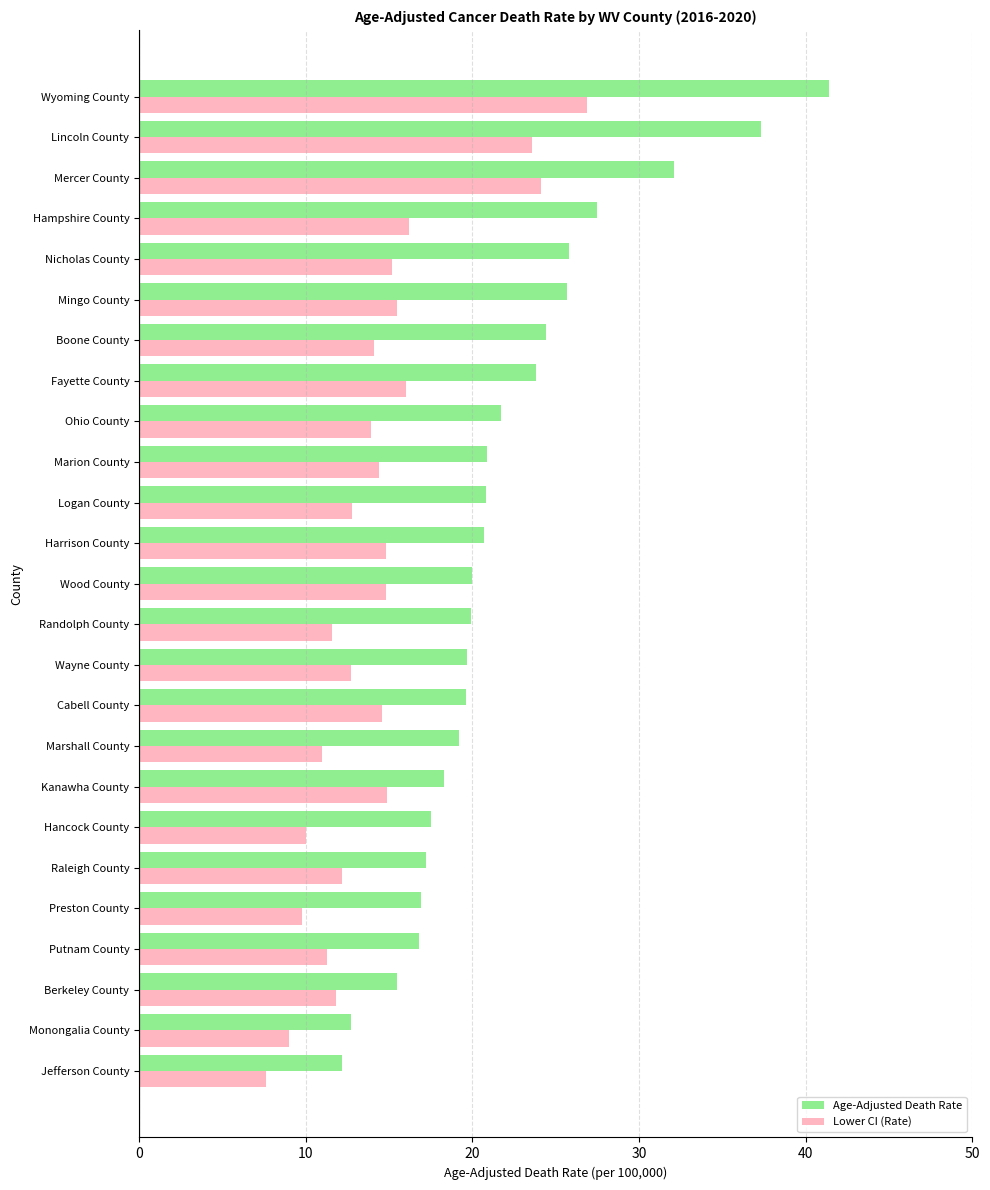

True or false: Lower CI (Rate) has a value of 20.3 at Cabell County.

False